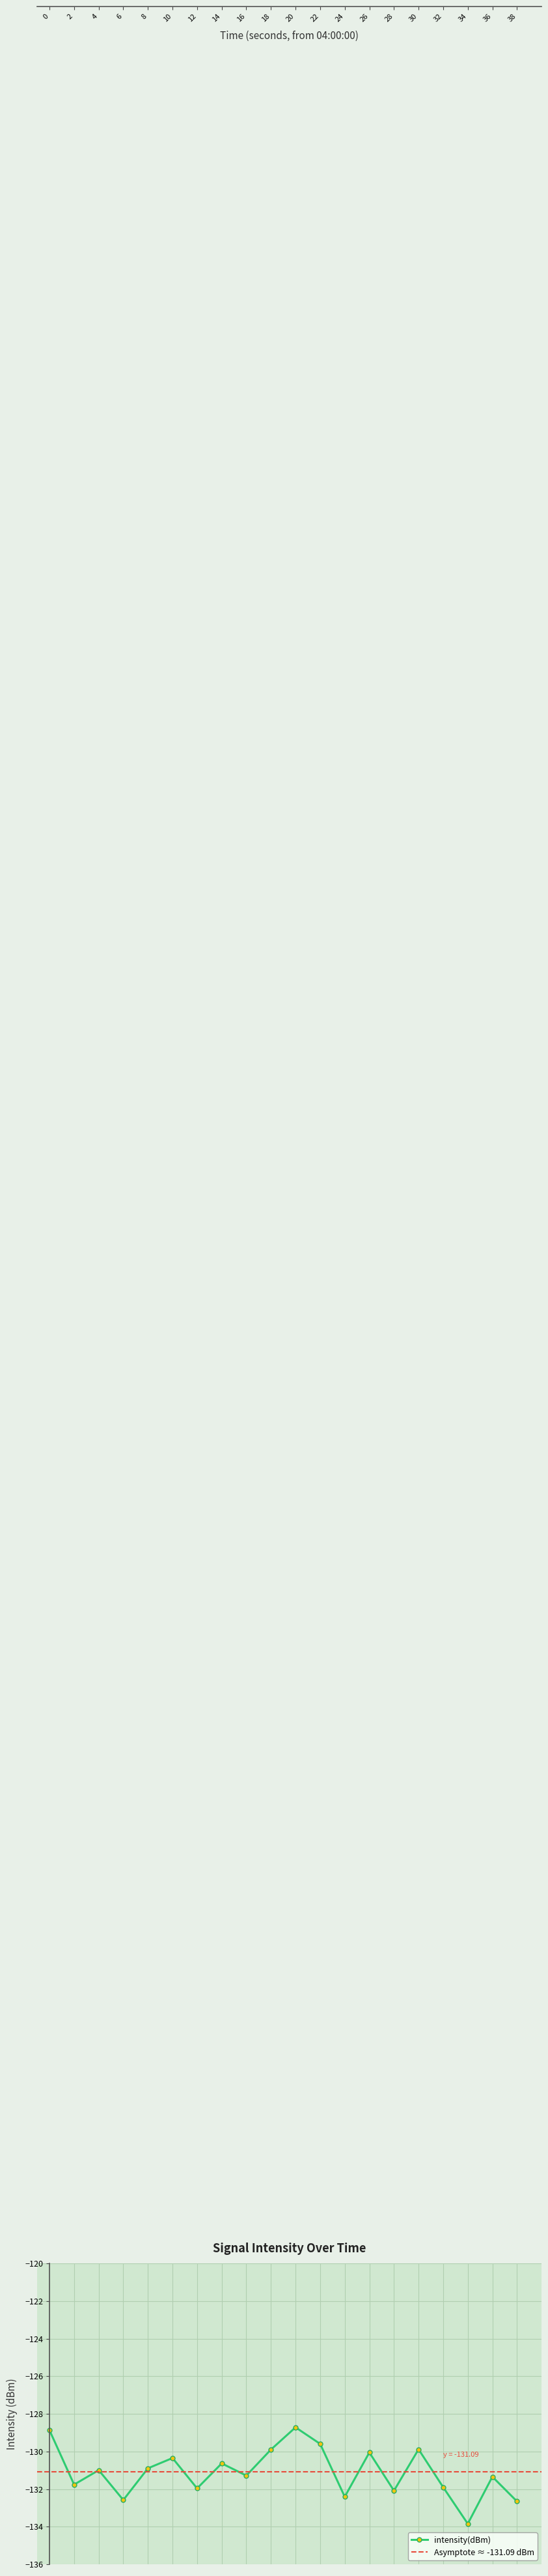

What is the change in value from 12 to 34?

-1.9